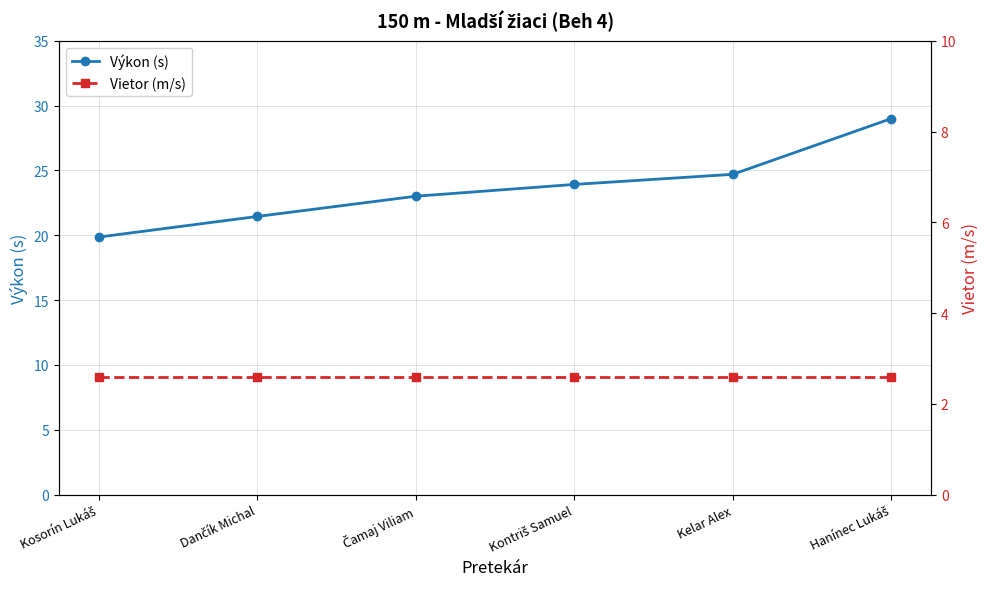

Which series changed the most between Čamaj Viliam and Hanínec Lukáš?

Výkon (s)